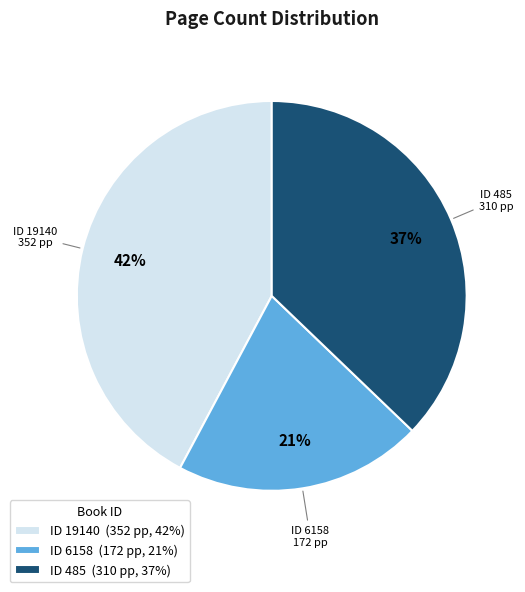

True or false: ID 19140 (352 pp, 42%) accounts for 42% of the total.

True